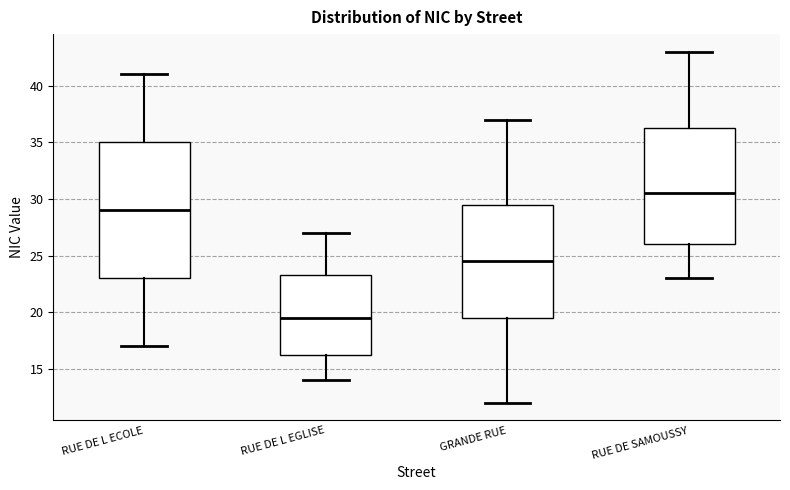

Comparing the boxes themselves (not the whiskers), which one is the tallest?

RUE DE L ECOLE